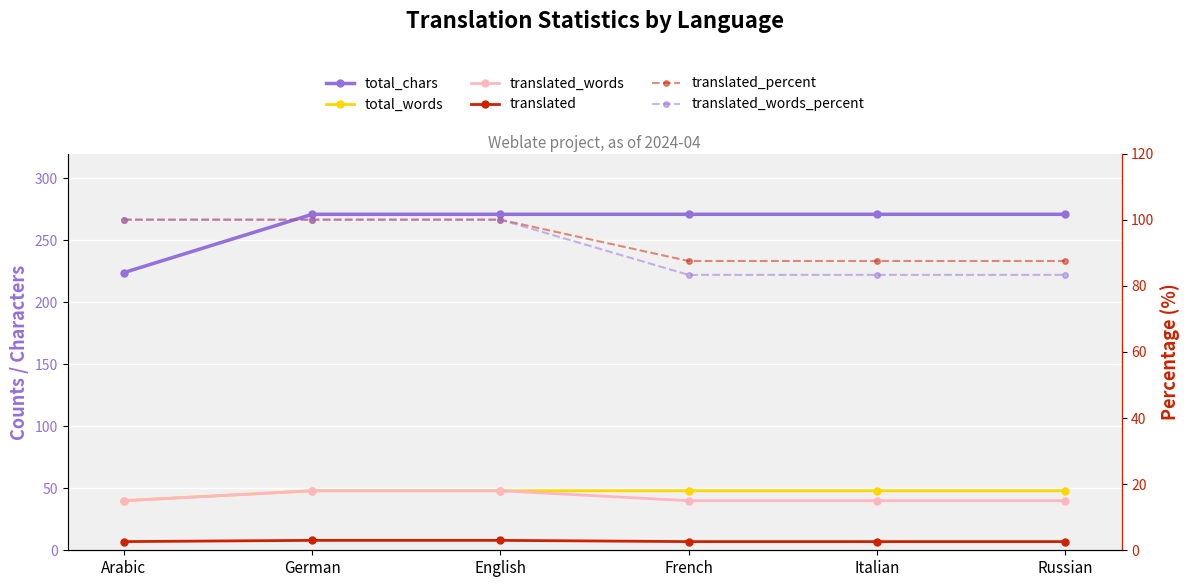

Rank the categories by translated_percent value from lowest to highest.

French, Italian, Russian, Arabic, German, English